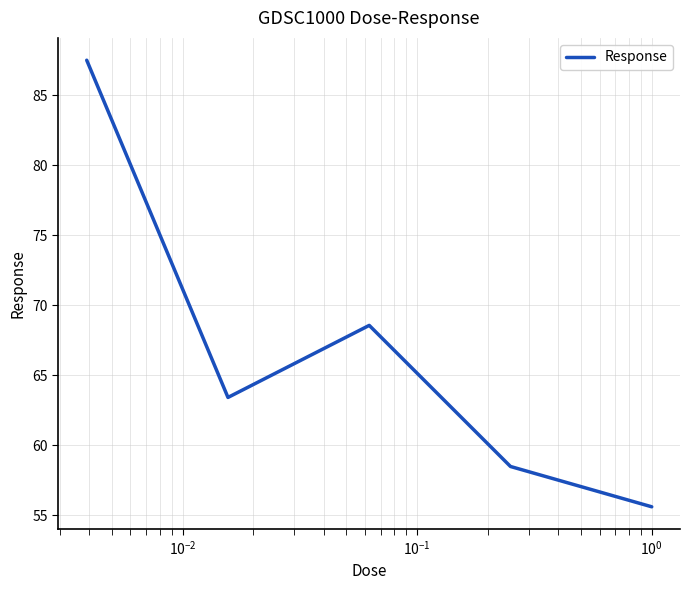

How many interior local valleys (lower than both neighbors) does the data have?

1